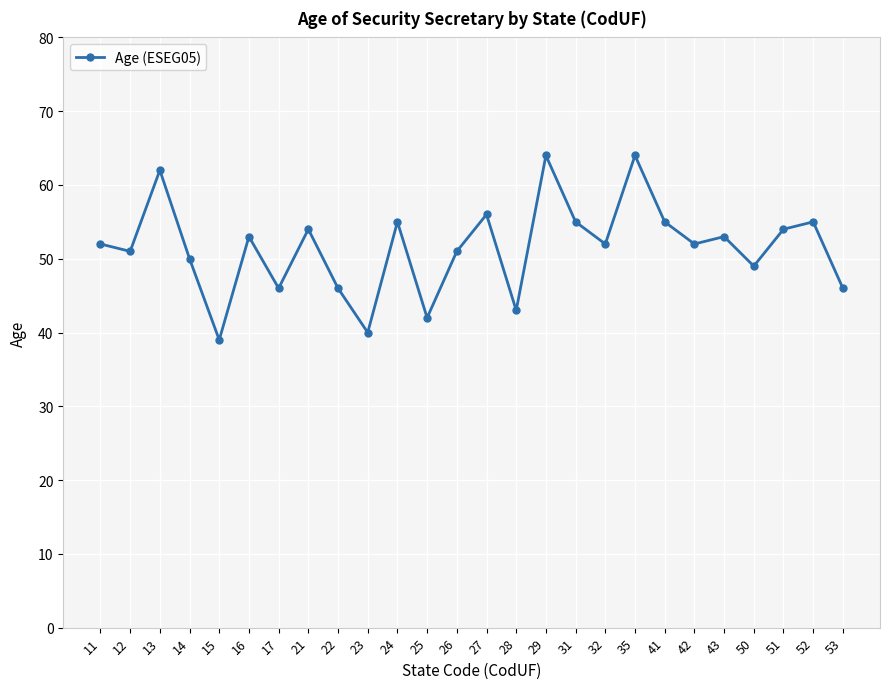

At which category does the chart reach its minimum across all series?

15